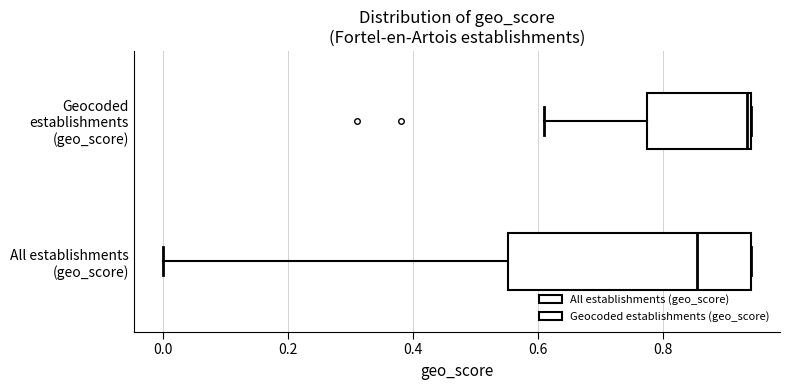

Reading bottom to top, read every box against the x-axis: the position of its median line, the range the box covers, and the ends of its whiskers. The values are not printed on the chart, so give them approximately, as read against the axis.

All establishments (geo_score): median 0.86, box 0.56 to 0.94, whiskers 0.00 to 0.94
Geocoded establishments (geo_score): median 0.94, box 0.78 to 0.94, whiskers 0.62 to 0.94